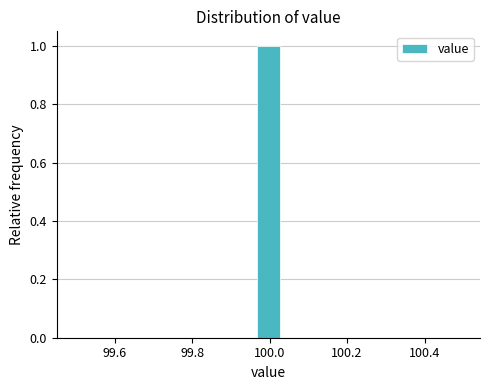

Around what value on the x-axis is the tallest bar? Give the approximate position of its centre, as read against the axis.

100.00